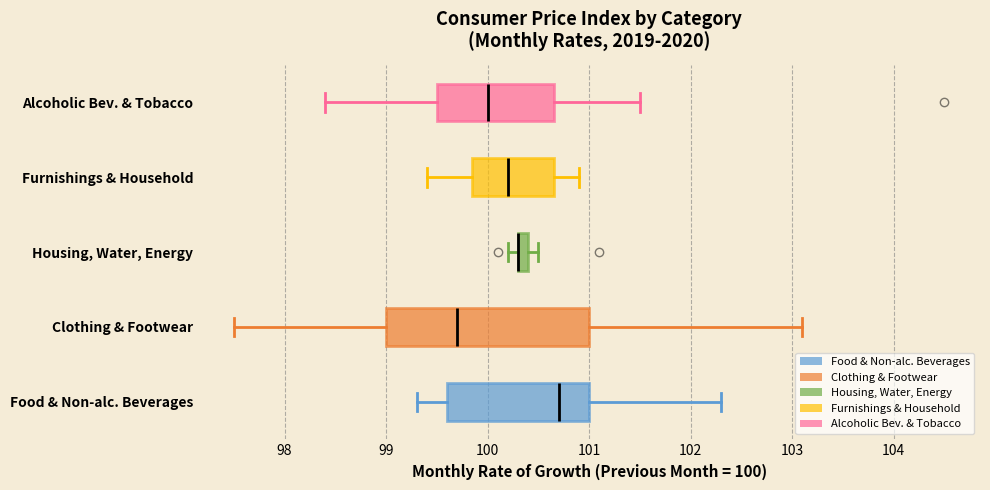

Where is the left edge of the box for Alcoholic Bev. & Tobacco on the x-axis? The values are not printed on the chart, so give them approximately, as read against the axis.

99.5